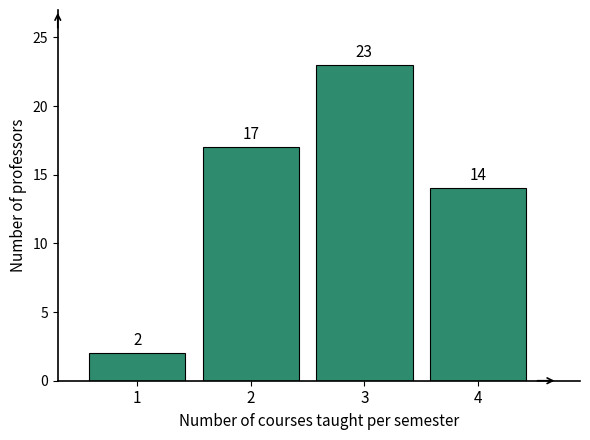

Reading left to right, transcribe all the data shown in this chart.

2	17	23	14